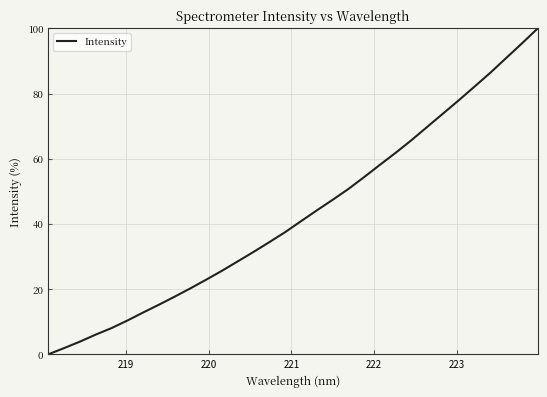

What is the maximum value shown in the chart?

100.0